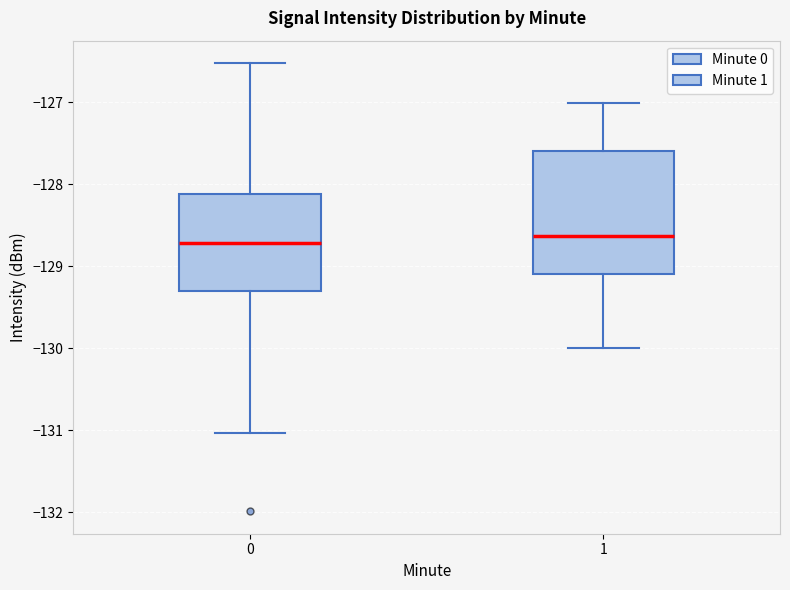

Where is the lower edge of the box at x = 0 on the y-axis? The values are not printed on the chart, so give them approximately, as read against the axis.

-129.3